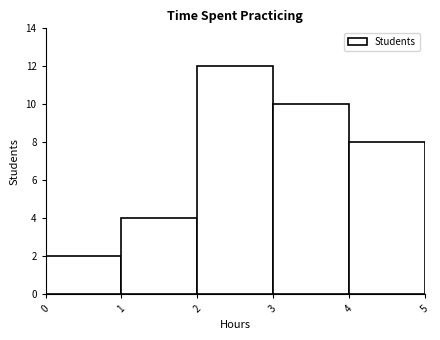

Over which range of the x-axis is the bar tallest?

2 to 3